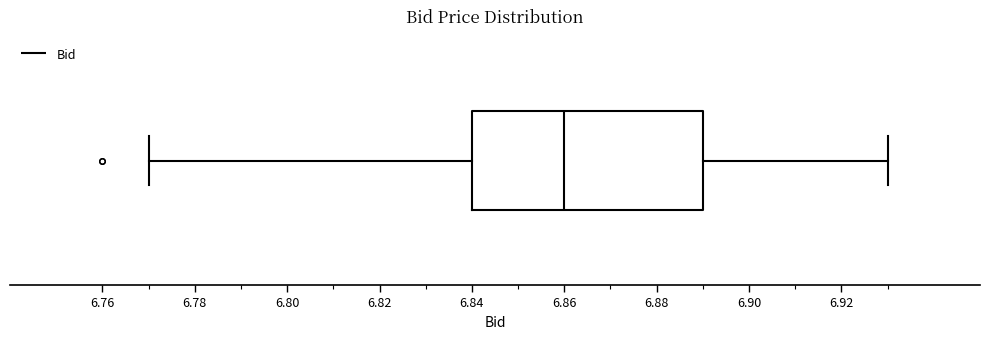

Where is the right edge of the box on the x-axis? The values are not printed on the chart, so give them approximately, as read against the axis.

6.89